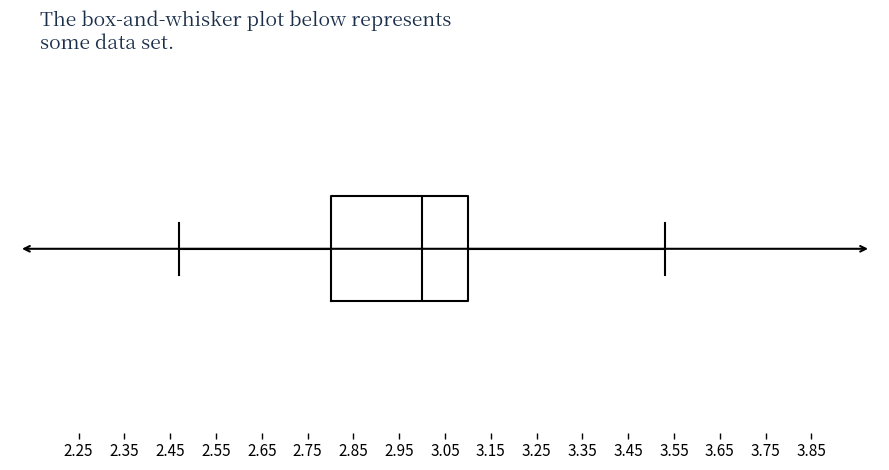

Transcribe this box plot: give where the median line is, the range the box spans, and where the two whiskers end, as read against the x-axis. The values are not printed on the chart, so give them approximately, as read against the axis.

median 3.00, box 2.80 to 3.10, whiskers 2.47 to 3.53